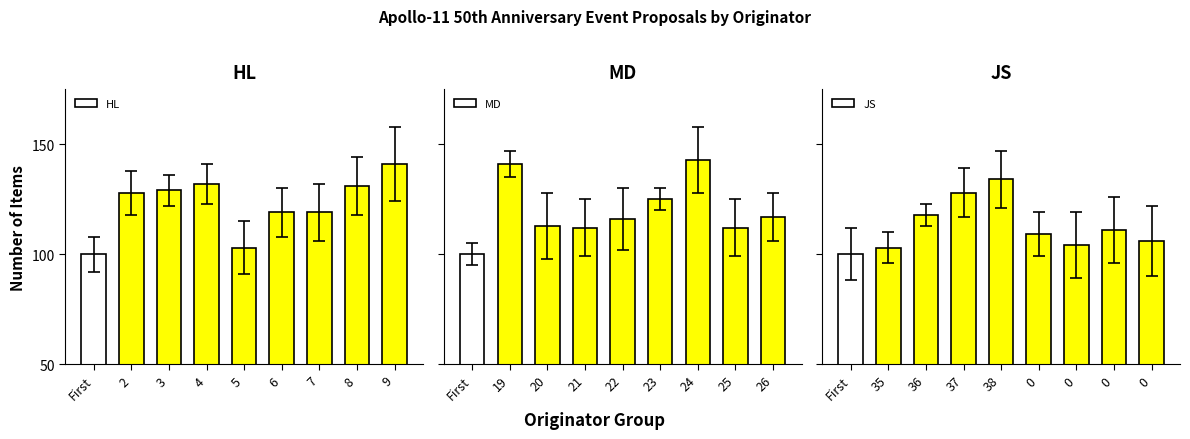

Where does the JS series first go above 109?

3